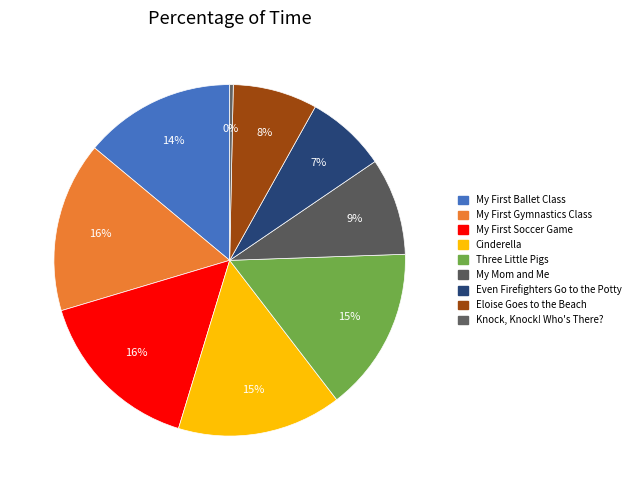

How many segments does this pie chart have?

9